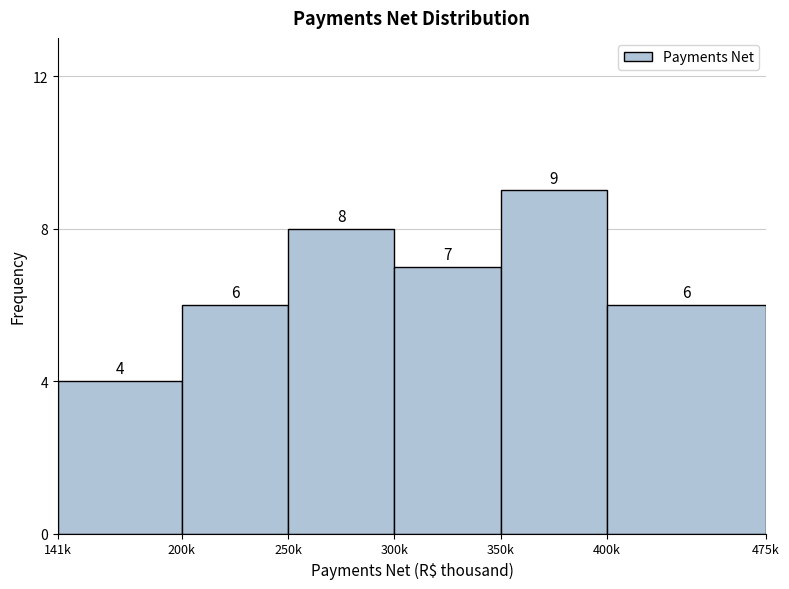

Reading left to right, extract all data points from this chart.

141k=4	200k=6	250k=8	300k=7	350k=9	400k=6